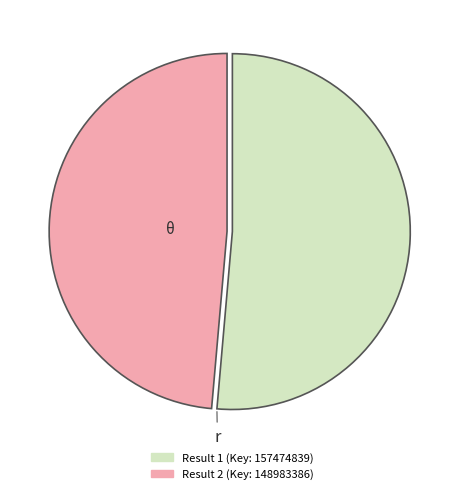

Is it true that Result 1 (Key: 157474839) is 51% of the pie?

True